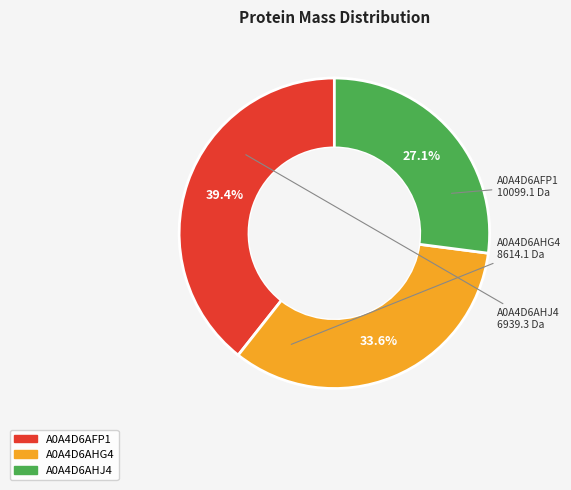

What percentage do A0A4D6AHG4 and A0A4D6AHJ4 together represent?

60.6%